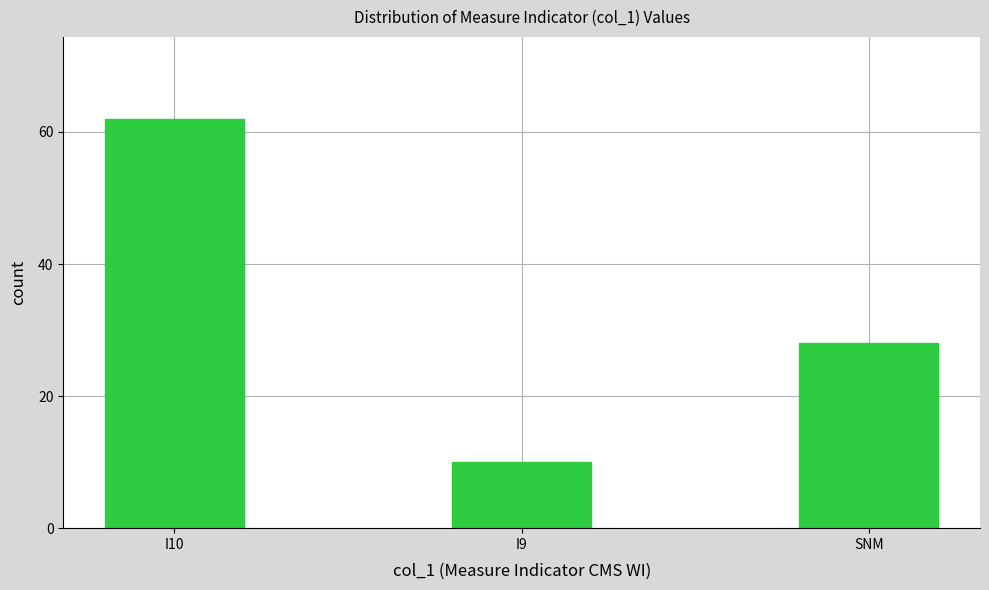

Reading left to right, what are all the values shown in this chart?

62	10	28